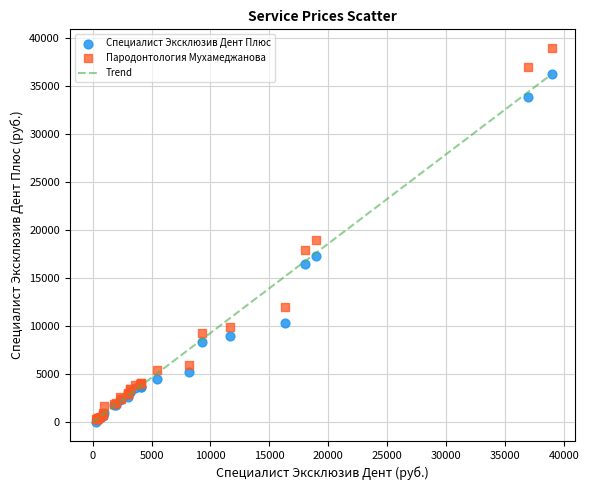

Across all series, what Y value is closest to 19500?

19000